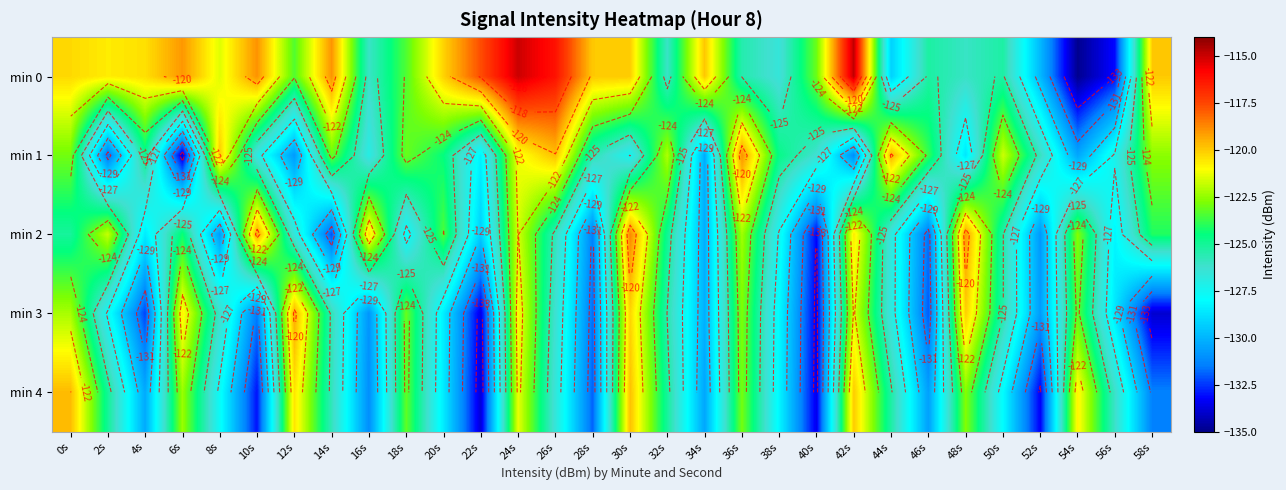

Rank the series by their maximum value, from highest to lowest.

min 0, min 2, min 1, min 3, min 4